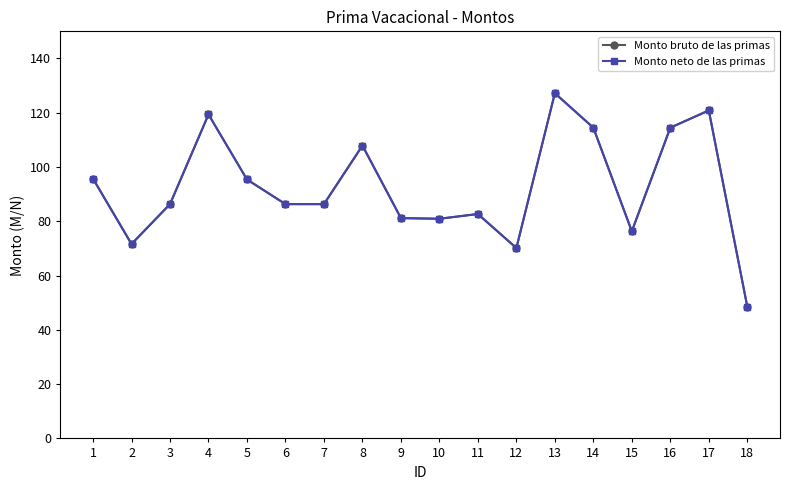

Where is the first local maximum for Monto neto de las primas?

4